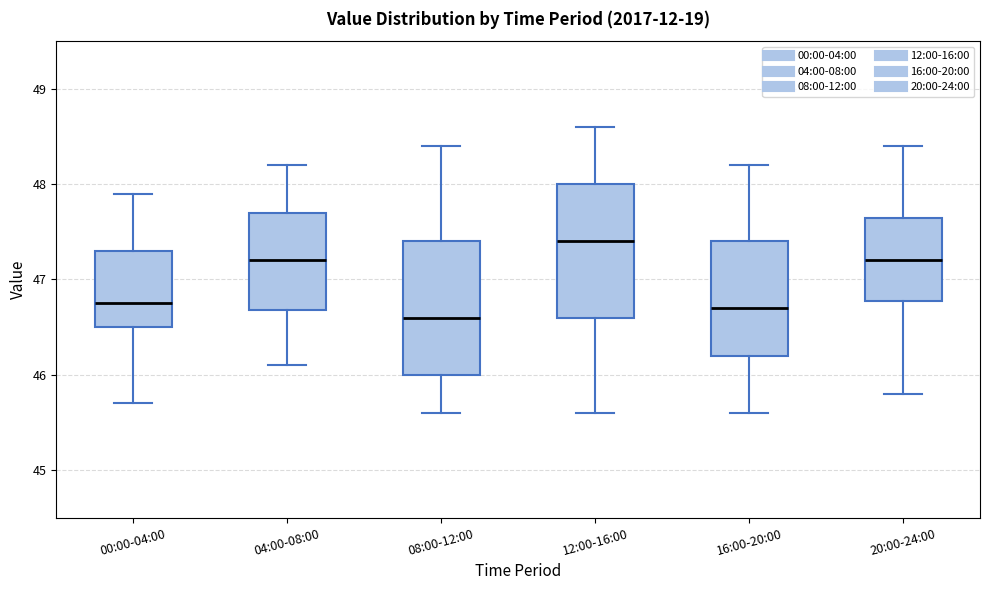

Reading left to right, read every box against the y-axis: the position of its median line, the range the box covers, and the ends of its whiskers. The values are not printed on the chart, so give them approximately, as read against the axis.

00:00-04:00: median 46.8, box 46.5 to 47.3, whiskers 45.7 to 47.9
04:00-08:00: median 47.2, box 46.7 to 47.7, whiskers 46.1 to 48.2
08:00-12:00: median 46.6, box 46.0 to 47.4, whiskers 45.6 to 48.4
12:00-16:00: median 47.4, box 46.6 to 48.0, whiskers 45.6 to 48.6
16:00-20:00: median 46.7, box 46.2 to 47.4, whiskers 45.6 to 48.2
20:00-24:00: median 47.2, box 46.8 to 47.7, whiskers 45.8 to 48.4